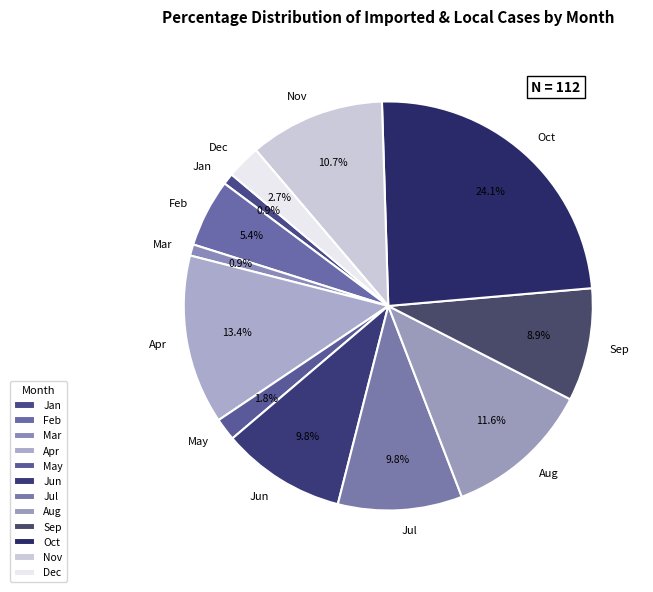

What is the largest slice in the pie chart?

Oct